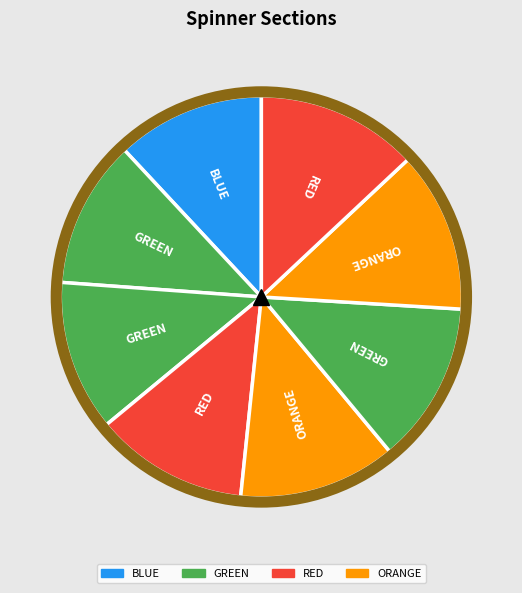

To the nearest percent, what is the average slice percentage?

12%